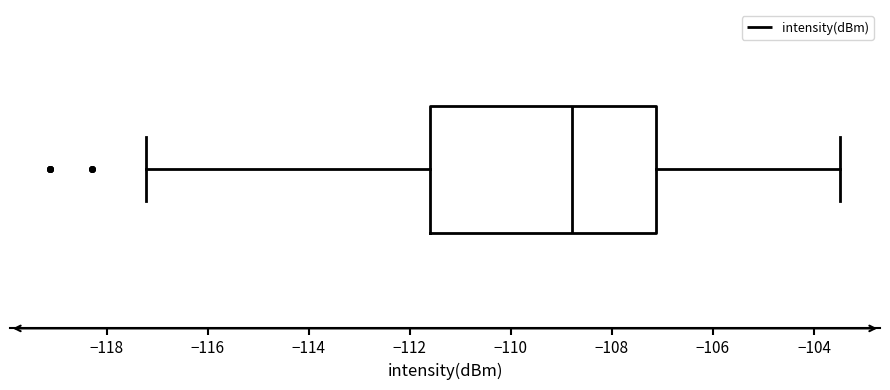

Read this box plot against the x-axis: the position of the median line, the range covered by the box, and the ends of both whiskers. The values are not printed on the chart, so give them approximately, as read against the axis.

median -108.8, box -111.6 to -107.2, whiskers -117.2 to -103.4